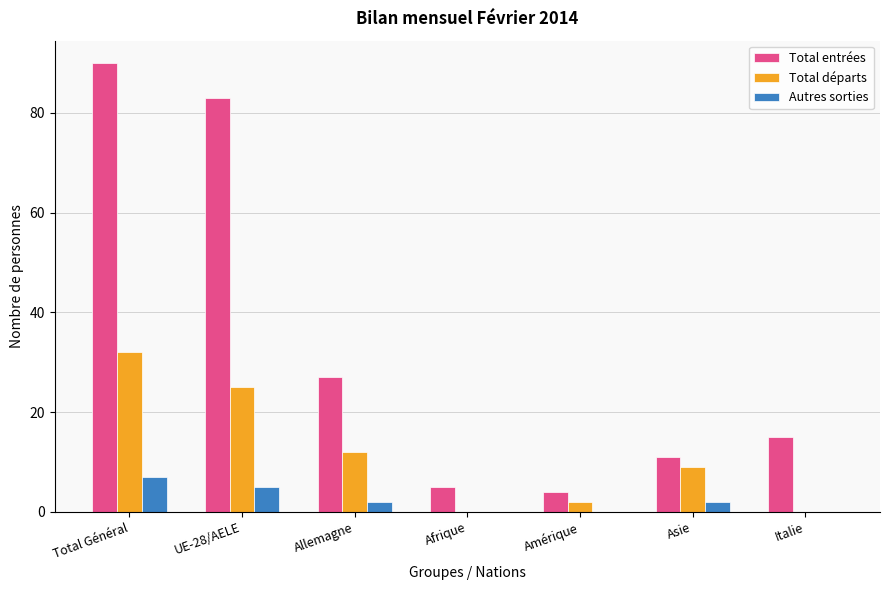

The value of Total départs at Asie is 9. True or false?

True